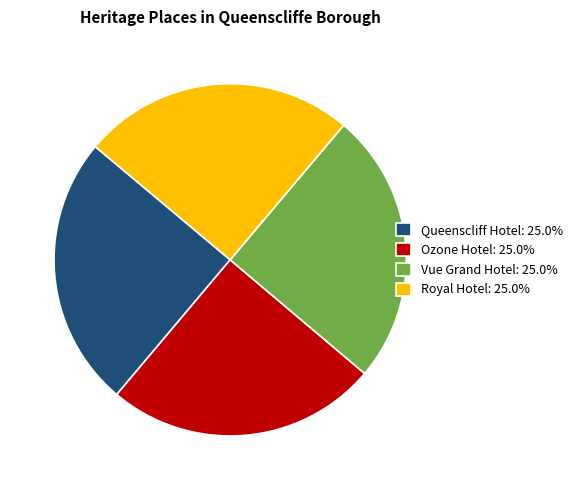

Is there any slice that represents more than half of the pie?

No